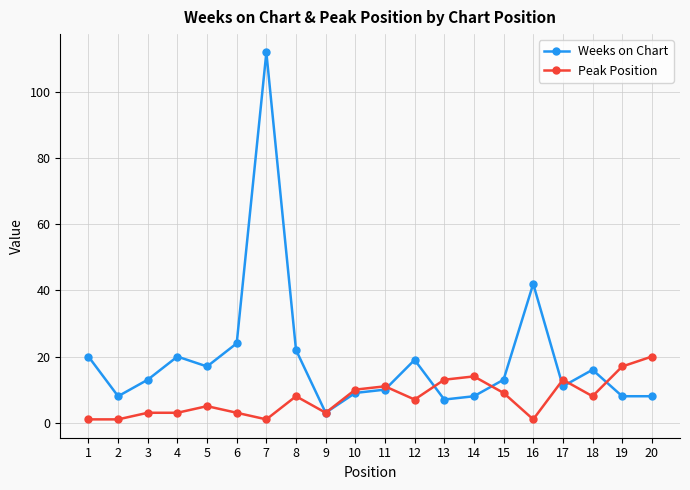

Which series has the widest spread of values?

Weeks on Chart